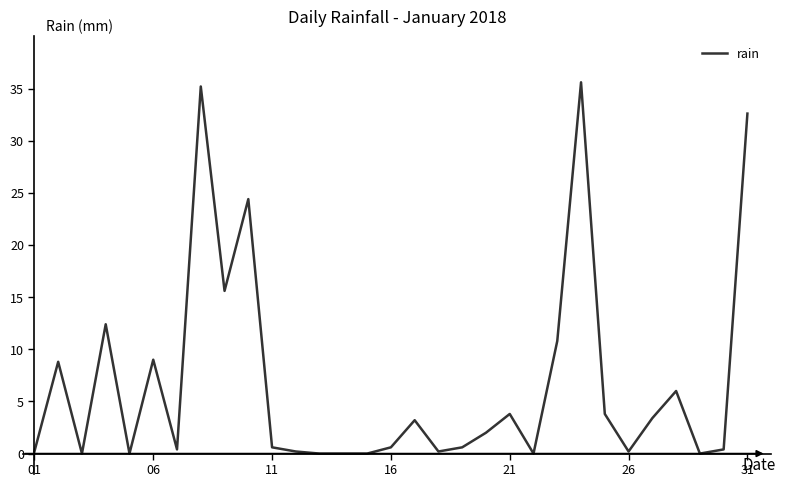

What is the difference between the maximum and minimum values?

35.6